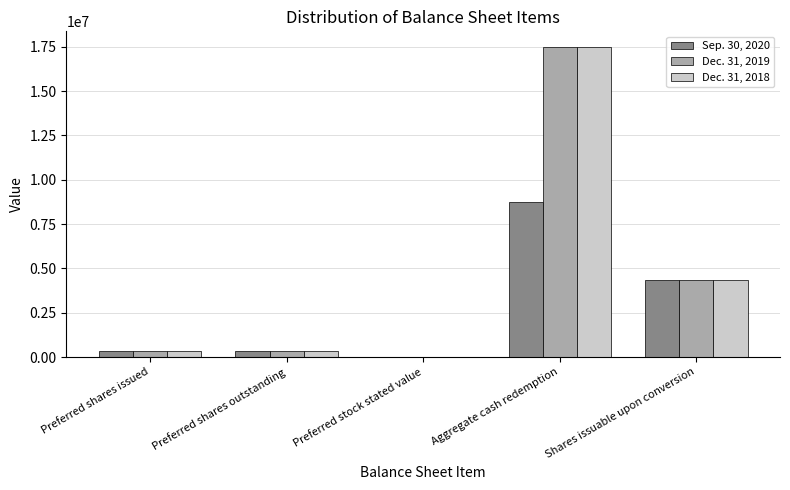

What is the total value across all series at Shares issuable upon conversion?

13125000